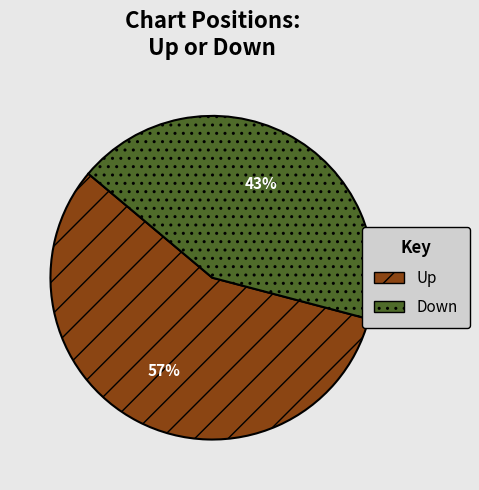

Rank the categories by value from lowest to highest.

Down, Up